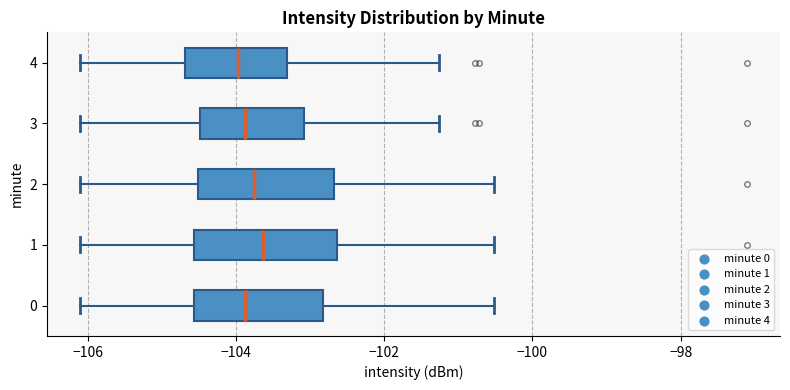

Reading bottom to top, transcribe this box plot: for each box, give where its median line is, the range the box spans, and where its two whiskers end, as read against the x-axis. The values are not printed on the chart, so give them approximately, as read against the axis.

0: median -103.8, box -104.6 to -102.8, whiskers -106.0 to -100.6
1: median -103.6, box -104.6 to -102.6, whiskers -106.0 to -100.6
2: median -103.8, box -104.6 to -102.6, whiskers -106.0 to -100.6
3: median -103.8, box -104.4 to -103.0, whiskers -106.0 to -101.2
4: median -104.0, box -104.6 to -103.4, whiskers -106.0 to -101.2